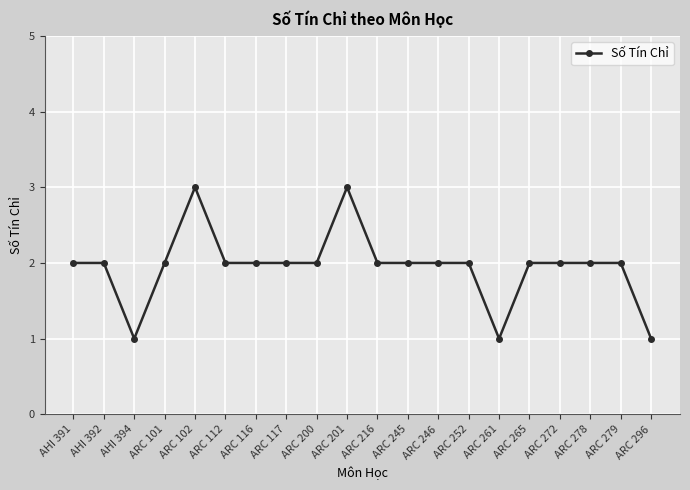

How many distinct data groups are displayed?

1